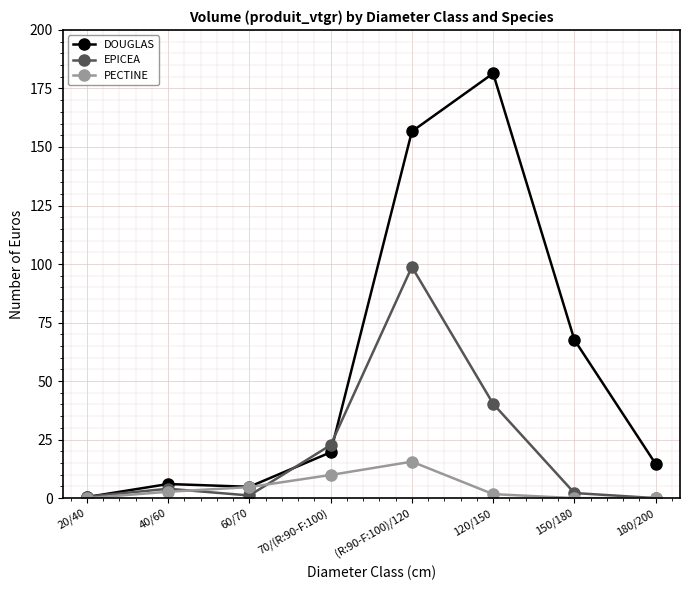

How many values in the EPICEA series exceed 4?

4